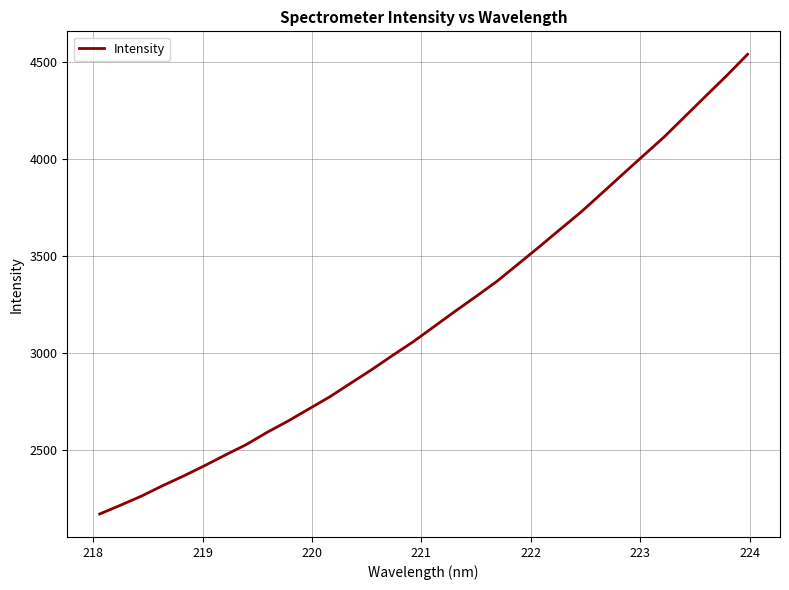

What is the difference between the maximum and minimum values?

2368.4